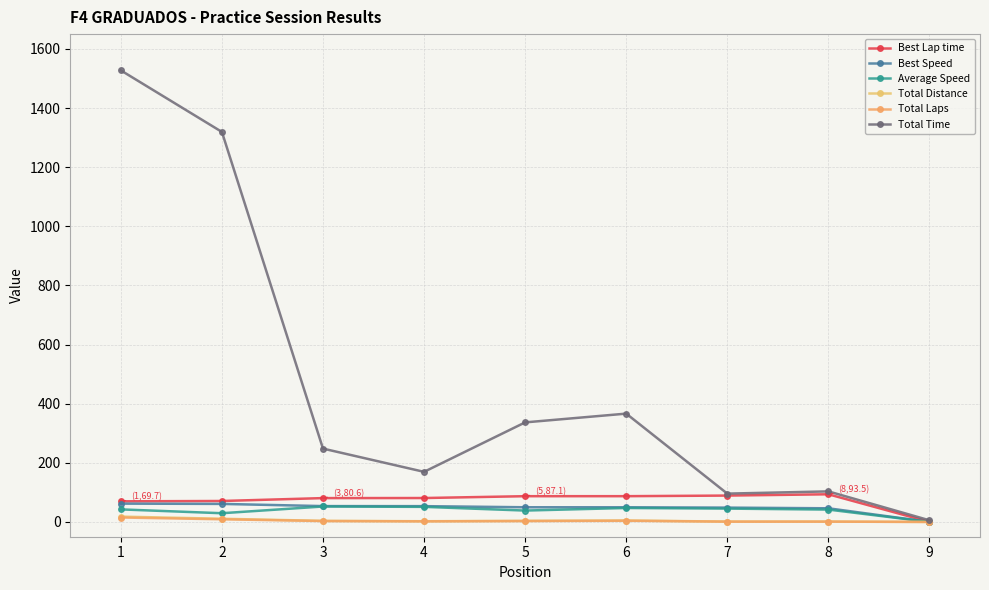

What is the difference between the Average Speed values at 8 and 3?

10.4